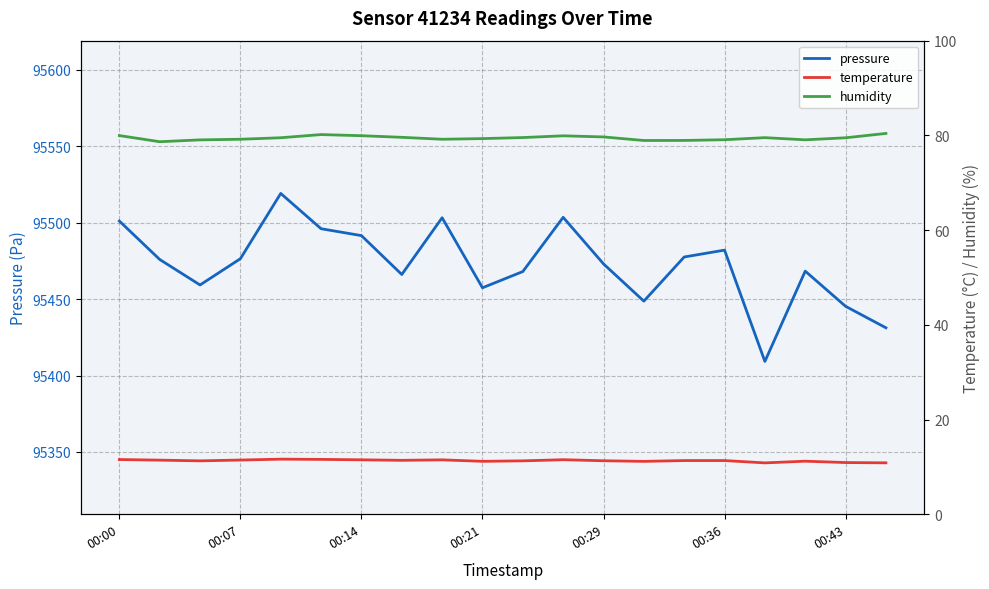

True or false: pressure and temperature cross at least once.

False